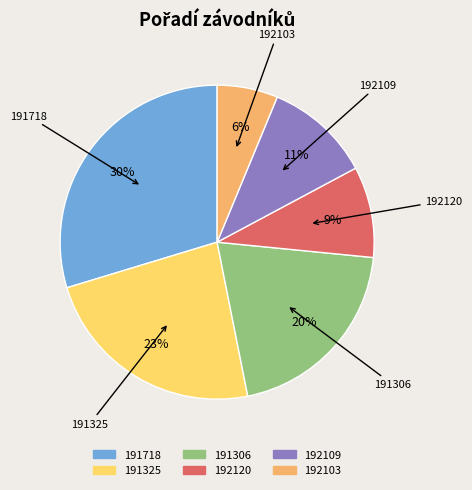

Between 191306 and 192120, which is larger?

191306